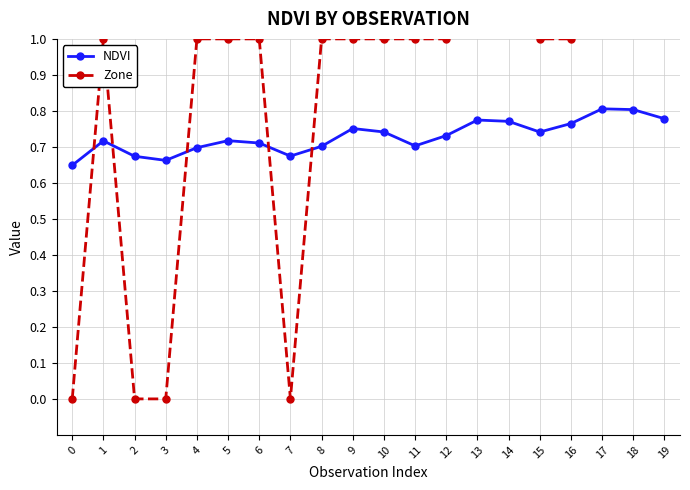

The value of NDVI at 11 is 0.7. True or false?

True